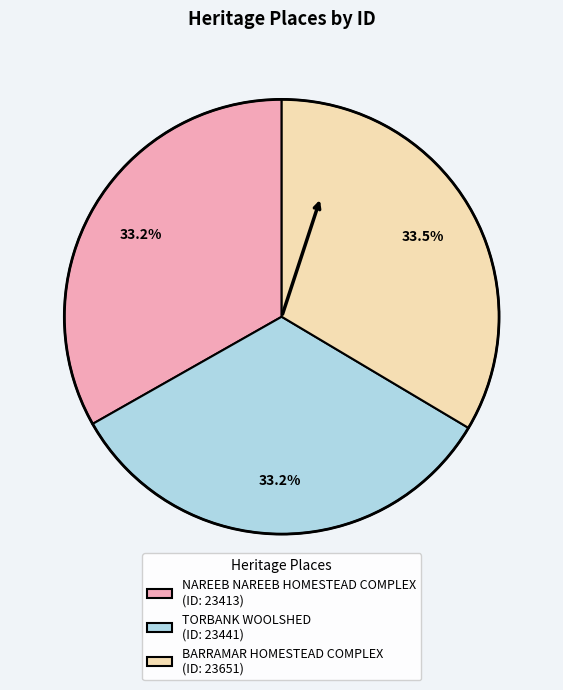

Do TORBANK WOOLSHED and BARRAMAR HOMESTEAD COMPLEX together represent more than half of the pie?

Yes